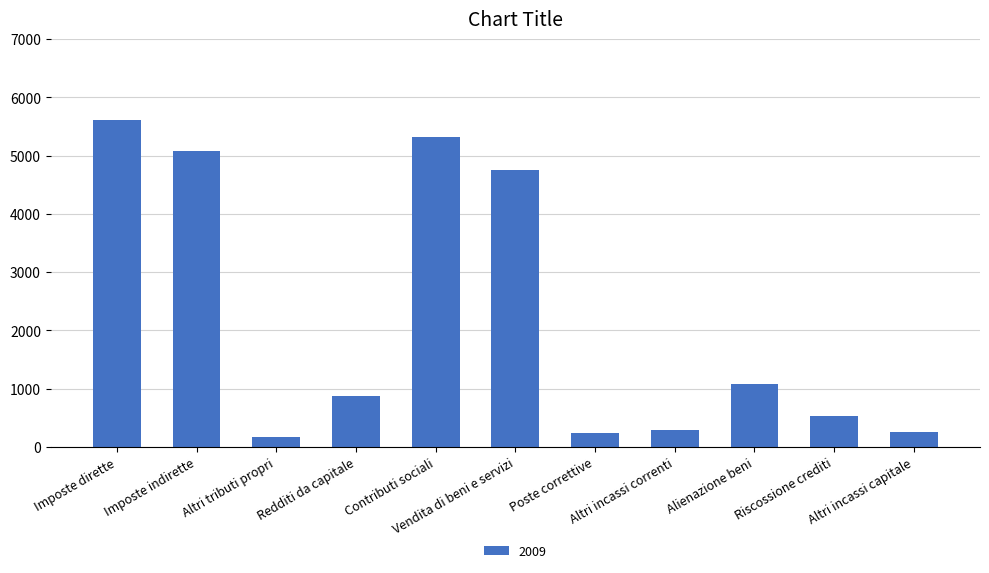

At which category does the chart reach its minimum across all series?

Altri tributi propri